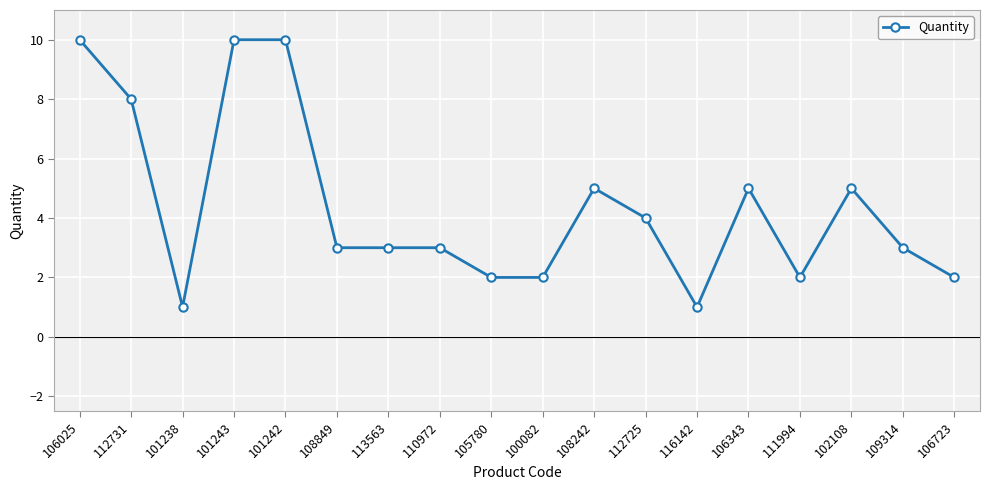

Where is the first local minimum?

101238